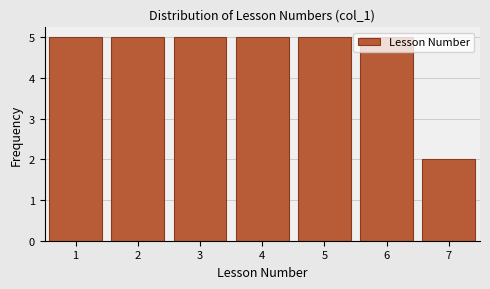

Reading left to right, transcribe this chart: for each bar, give the range it covers on the x-axis and its height. The values are not printed on the chart, so give them approximately, as read against the axis.

0.5 to 1.5: 5
1.5 to 2.5: 5
2.5 to 3.5: 5
3.5 to 4.5: 5
4.5 to 5.5: 5
5.5 to 6.5: 5
6.5 to 7.5: 2